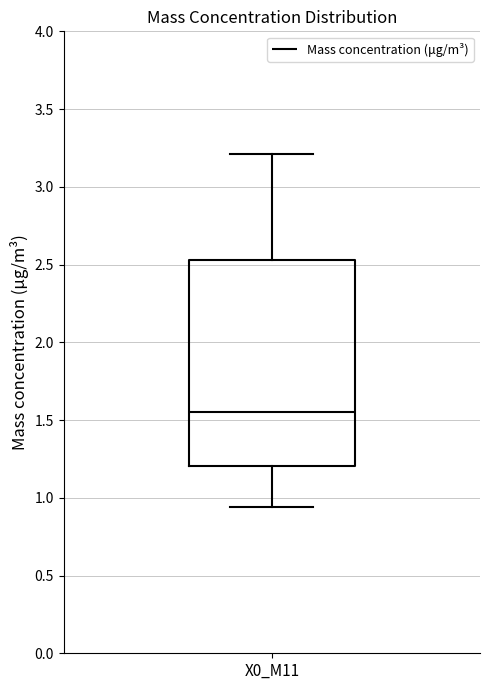

Where does the lower whisker of the box for X0_M11 end on the y-axis? The values are not printed on the chart, so give them approximately, as read against the axis.

0.95